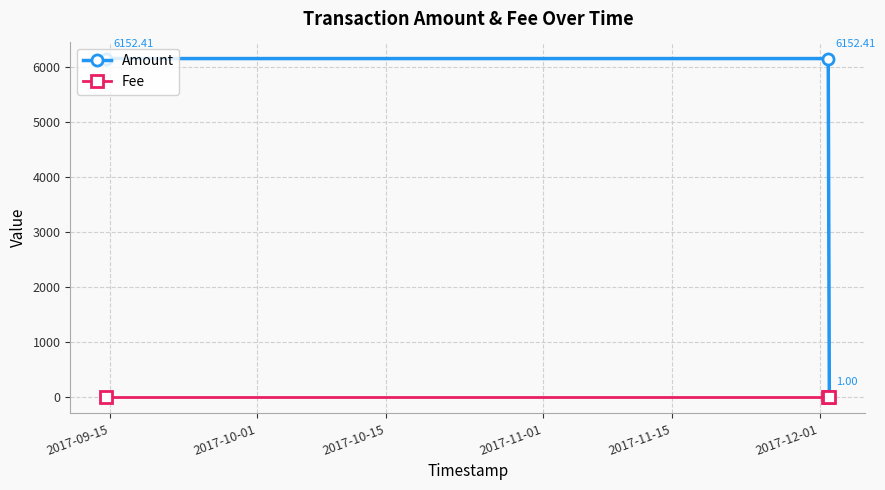

Which series has the widest spread of values?

Amount